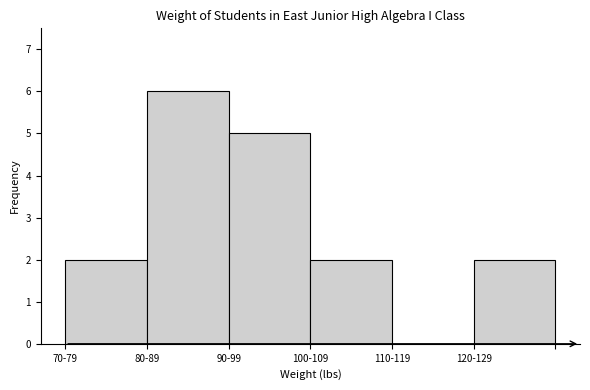

Reading left to right, what are all the values shown in this chart?

70-79=2	80-89=6	90-99=5	100-109=2	110-119=0	120-129=2